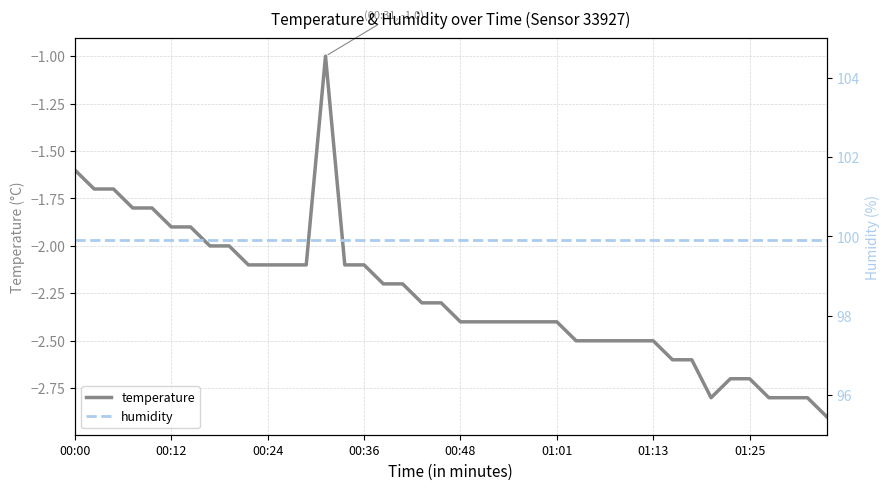

Reading right to left, extract all data points from this chart.

temperature: -2.9	-2.8	-2.8	-2.8	-2.7	-2.7	-2.8	-2.6	-2.6	-2.5	-2.5	-2.5	-2.5	-2.5	-2.4	-2.4	-2.4	-2.4	-2.4	-2.4	-2.3	-2.3	-2.2	-2.2	-2.1	-2.1	-1.0	-2.1	-2.1	-2.1	-2.1	-2.0	-2.0	-1.9	-1.9	-1.8	-1.8	-1.7	-1.7	-1.6
humidity: 99.9	99.9	99.9	99.9	99.9	99.9	99.9	99.9	99.9	99.9	99.9	99.9	99.9	99.9	99.9	99.9	99.9	99.9	99.9	99.9	99.9	99.9	99.9	99.9	99.9	99.9	99.9	99.9	99.9	99.9	99.9	99.9	99.9	99.9	99.9	99.9	99.9	99.9	99.9	99.9